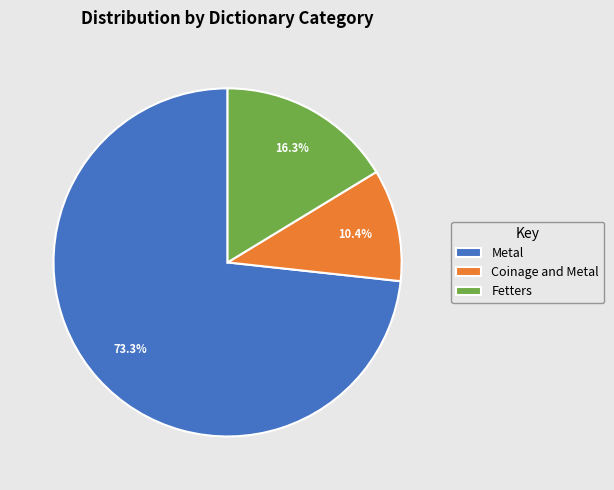

How many slices are in this pie chart?

3